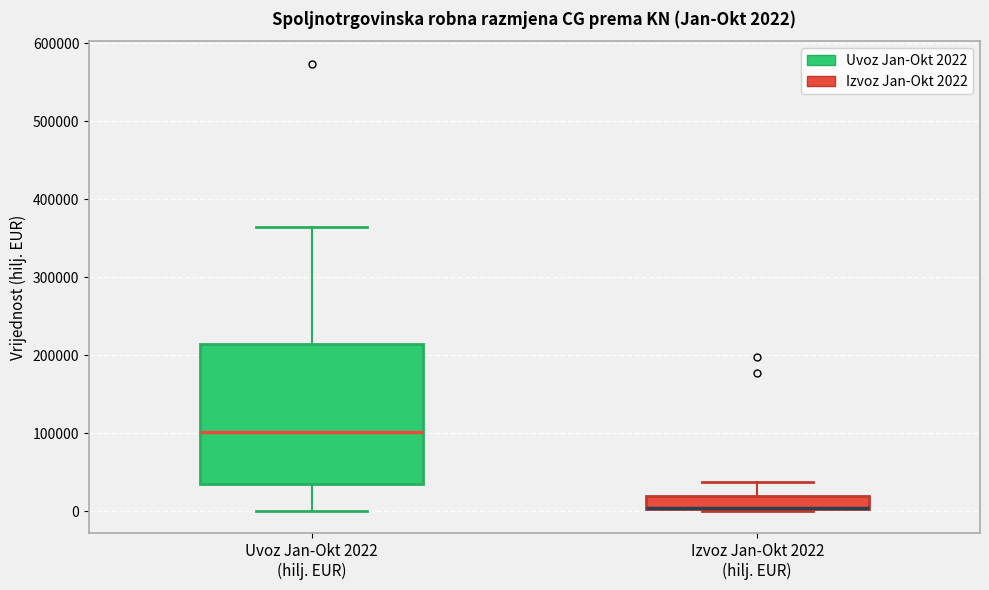

Which box is the tallest, from its lower edge to its upper edge?

Uvoz Jan-Okt 2022 (hilj. EUR)